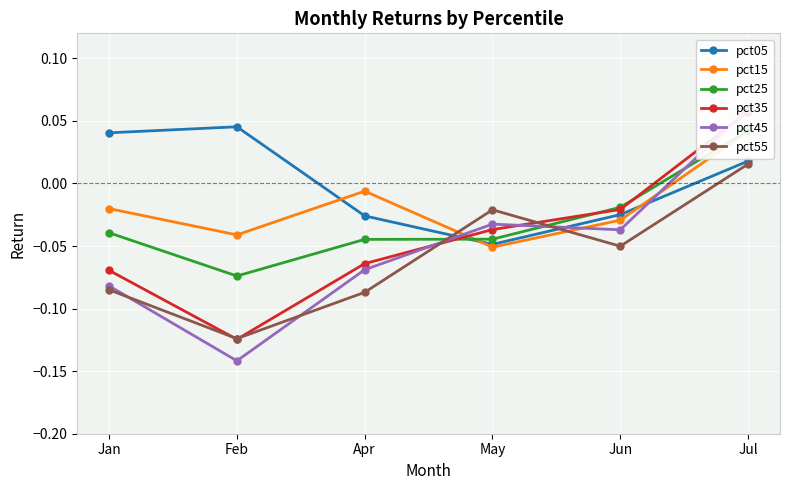

Which series changed the most between Apr and Jul?

pct45